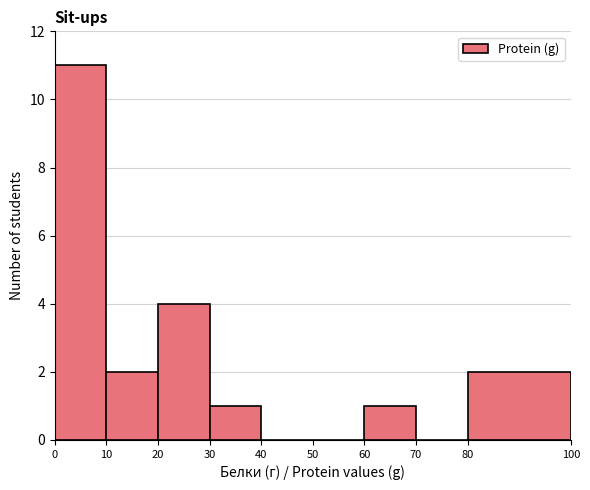

How tall is the bar that spans 10 to 20 on the x-axis? The values are not printed on the chart, so give them approximately, as read against the axis.

2